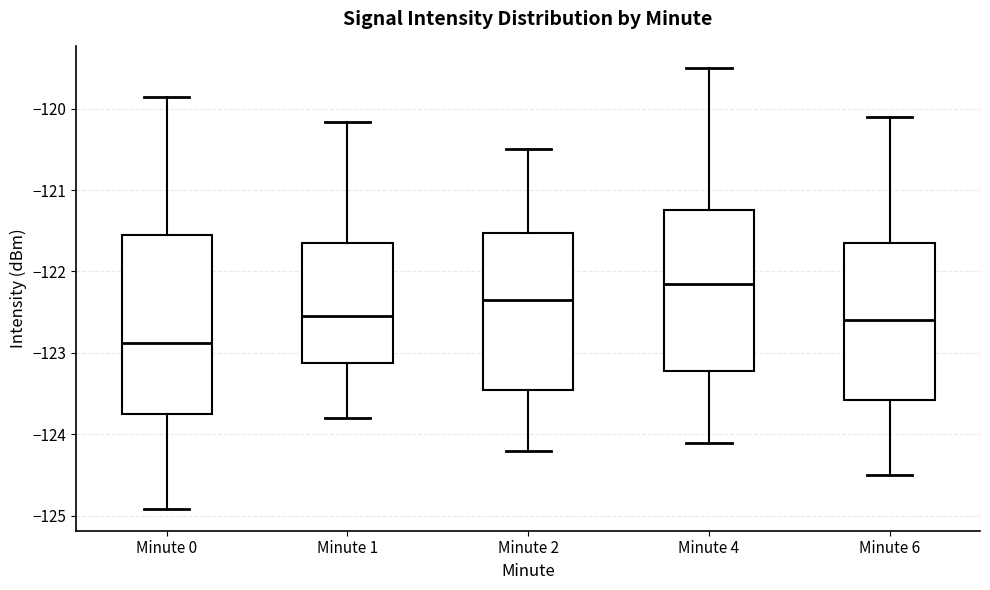

Which box's median line is the lowest?

Minute 0